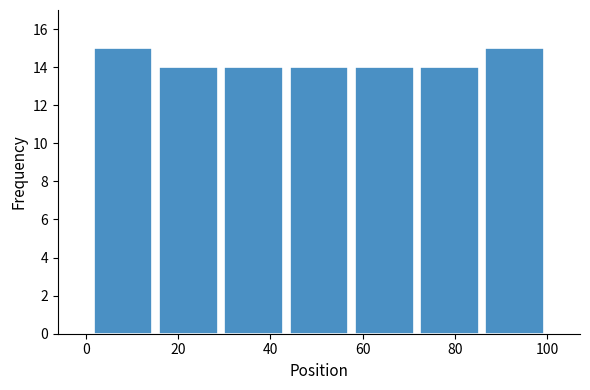

Reading left to right, list every bar in this chart as the range it spans on the x-axis followed by its height. Neither the bar edges nor the heights are printed on the chart, so give them approximately, as read against the axes.

2 to 16: 15
16 to 30: 14
30 to 44: 14
44 to 58: 14
58 to 72: 14
72 to 86: 14
86 to 100: 15